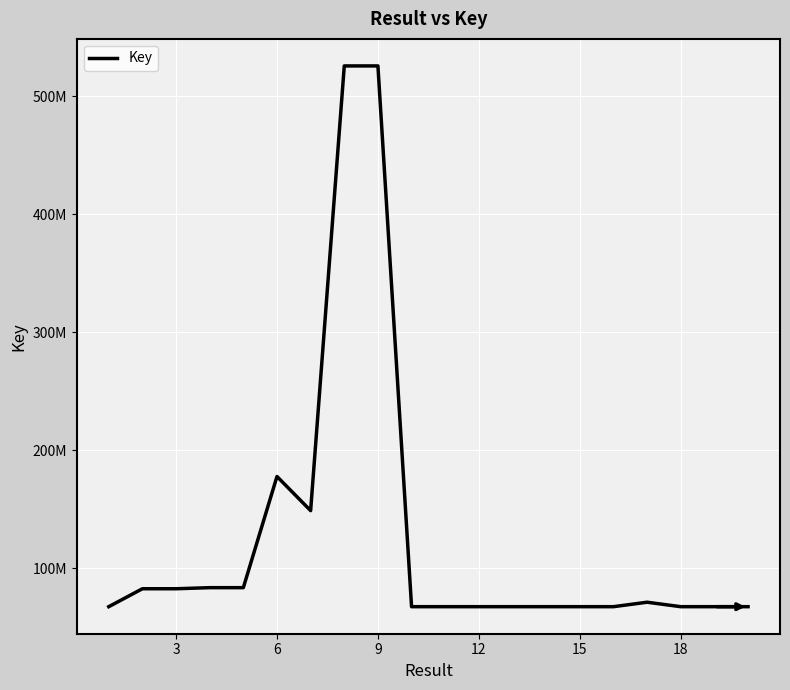

What is the average value?

126220297